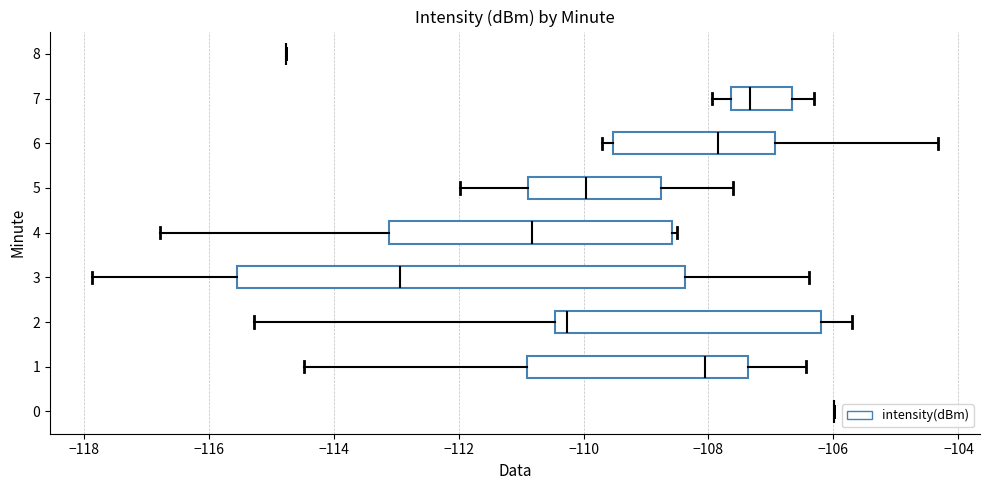

Where does the left whisker of the box at y = 1 end on the x-axis? The values are not printed on the chart, so give them approximately, as read against the axis.

-114.4